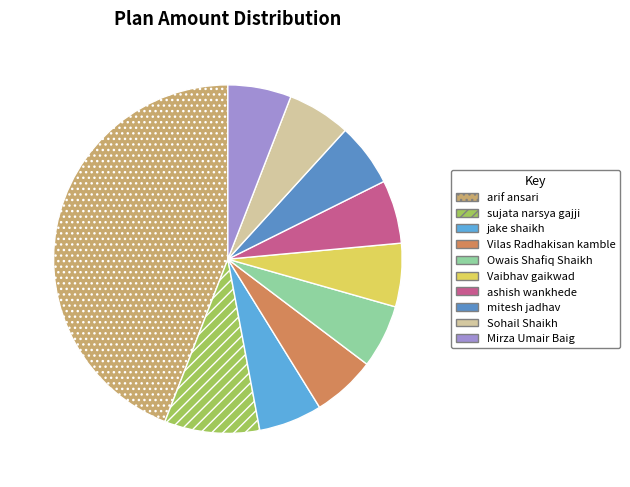

True or false: Owais Shafiq Shaikh accounts for 16% of the total.

False